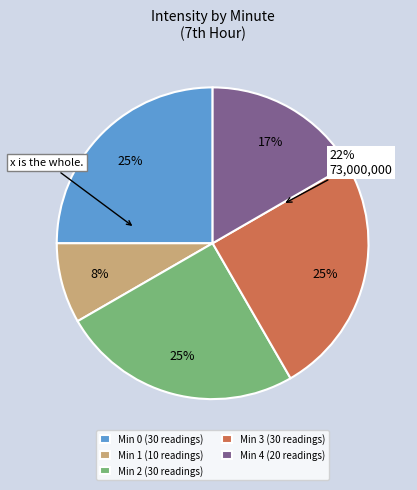

Count the number of slices in the pie.

5